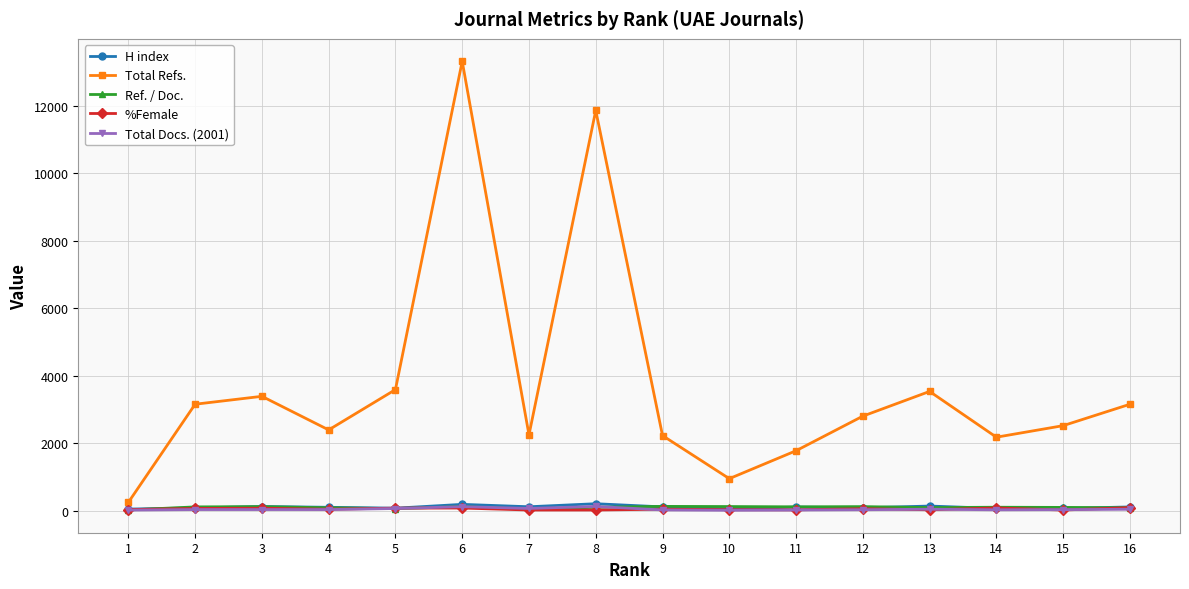

What is the total value across all series at 3?

3717